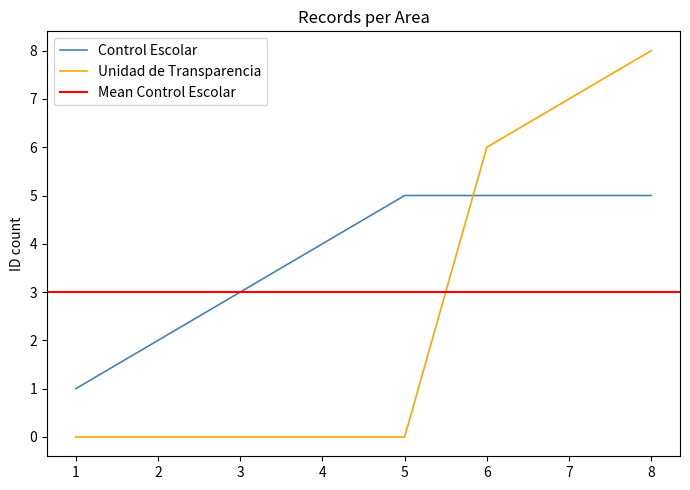

At how many categories does at least one series exceed 5?

3